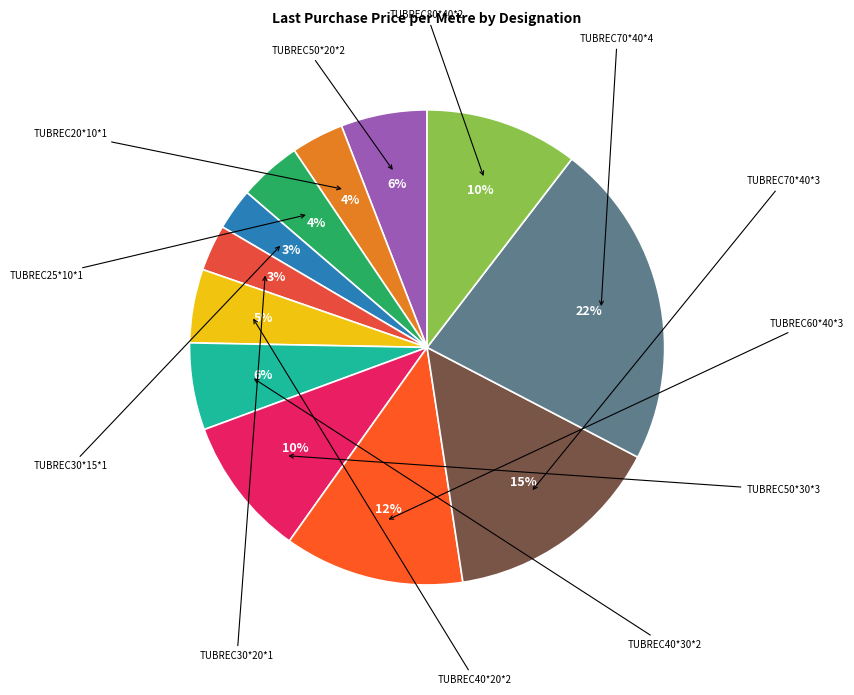

Is there any slice that represents more than half of the pie?

No